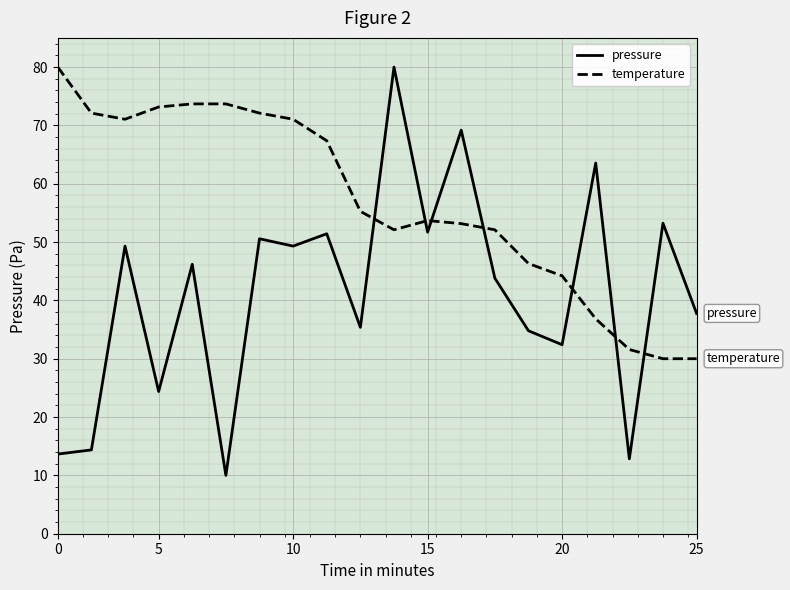

Which series has the largest total across all categories?

temperature